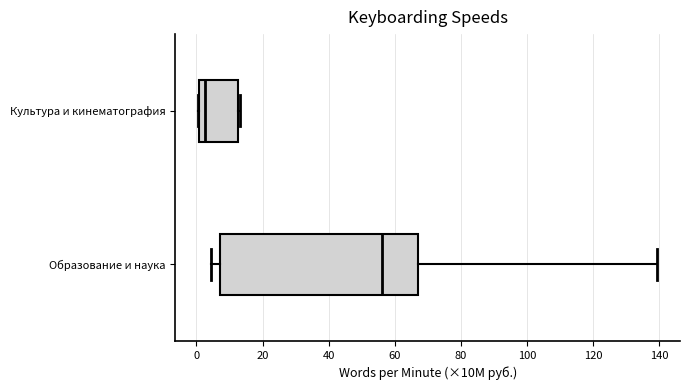

Reading bottom to top, read every box against the x-axis: the position of its median line, the range the box covers, and the ends of its whiskers. The values are not printed on the chart, so give them approximately, as read against the axis.

Образование и наука: median 56, box 8 to 68, whiskers 4 to 140
Культура и кинематография: median 2, box 0 to 12, whiskers 0 to 14